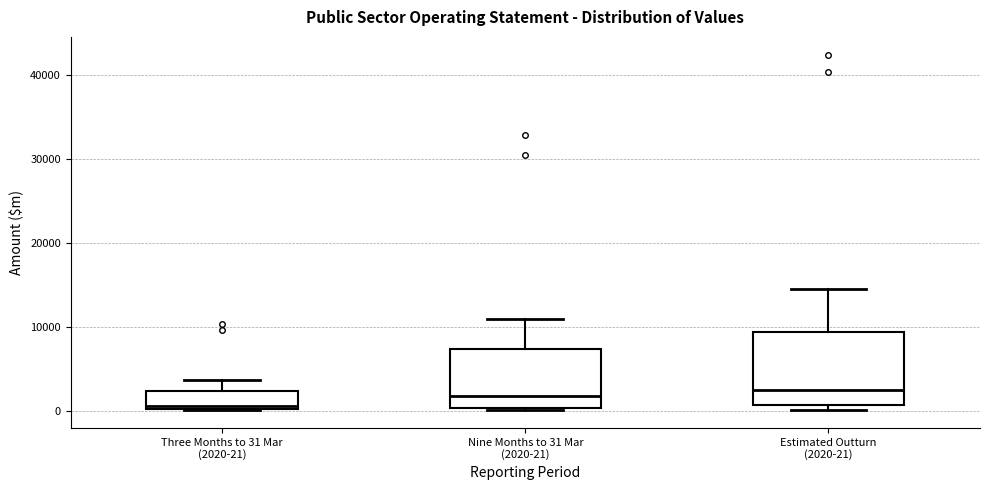

Reading left to right, transcribe this box plot: for each box, give where its median line is, the range the box spans, and where its two whiskers end, as read against the y-axis. The values are not printed on the chart, so give them approximately, as read against the axis.

Three Months to 31 Mar (2020-21): median 1000, box 0 to 2000, whiskers 0 to 4000
Nine Months to 31 Mar (2020-21): median 2000, box 0 to 7000, whiskers 0 to 11000
Estimated Outturn (2020-21): median 2000, box 1000 to 9000, whiskers 0 to 15000